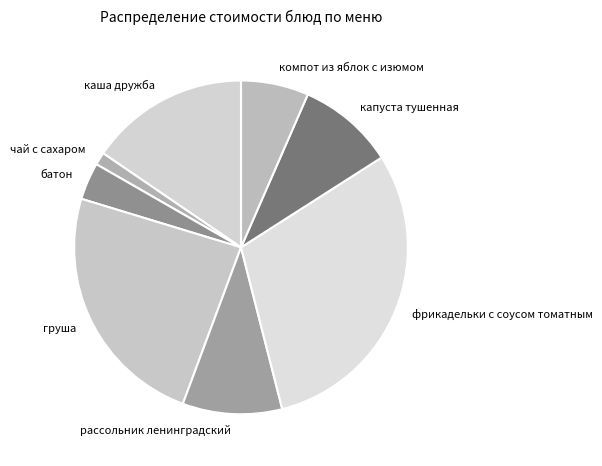

The батон slice represents 4% of the pie. True or false?

True